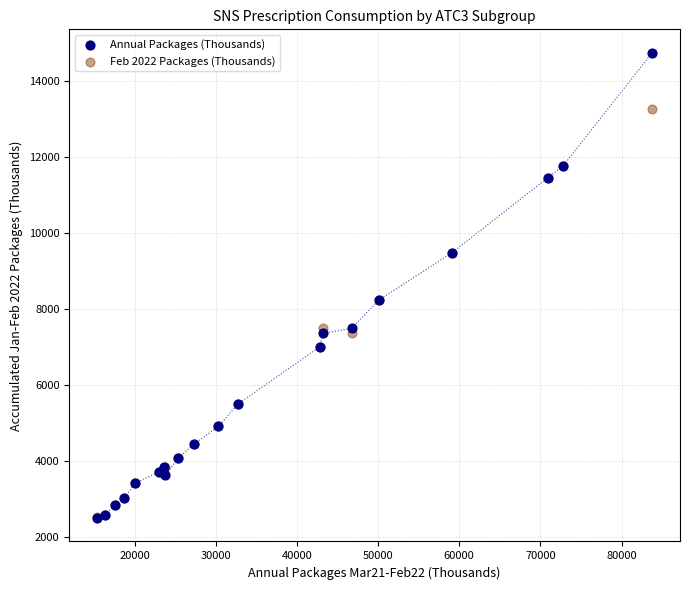

What are all the series names shown in the legend?

Annual Packages (Thousands), Feb 2022 Packages (Thousands)